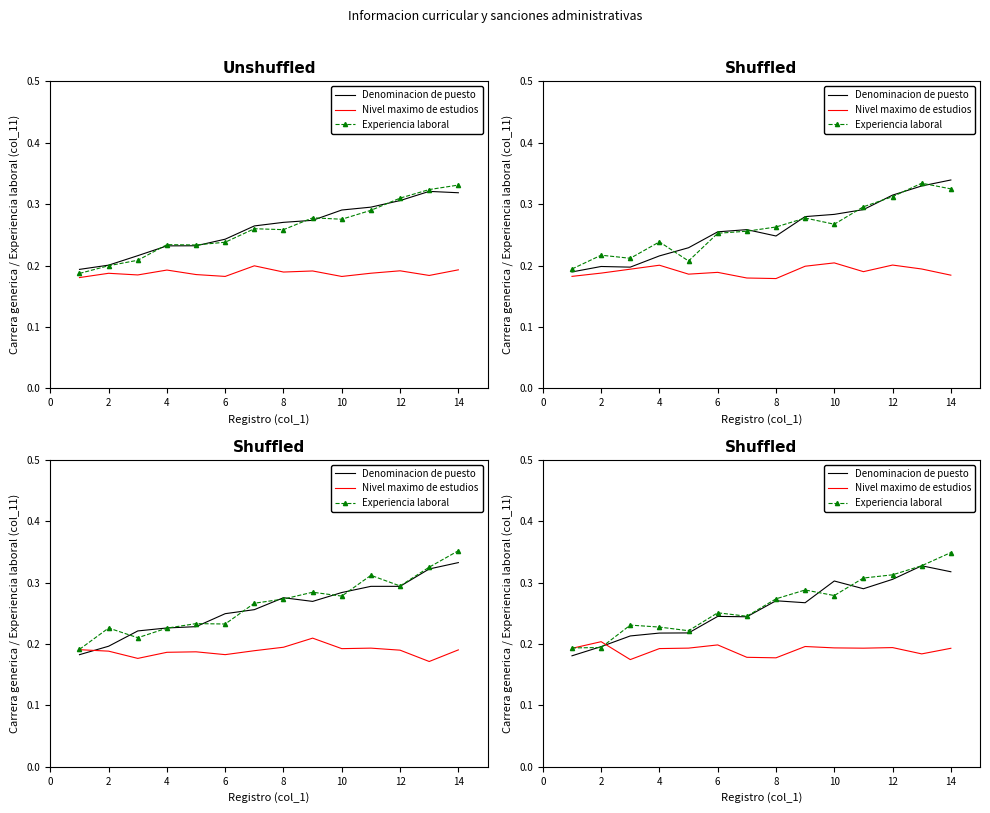

What is the total value across all series at 12?

0.8